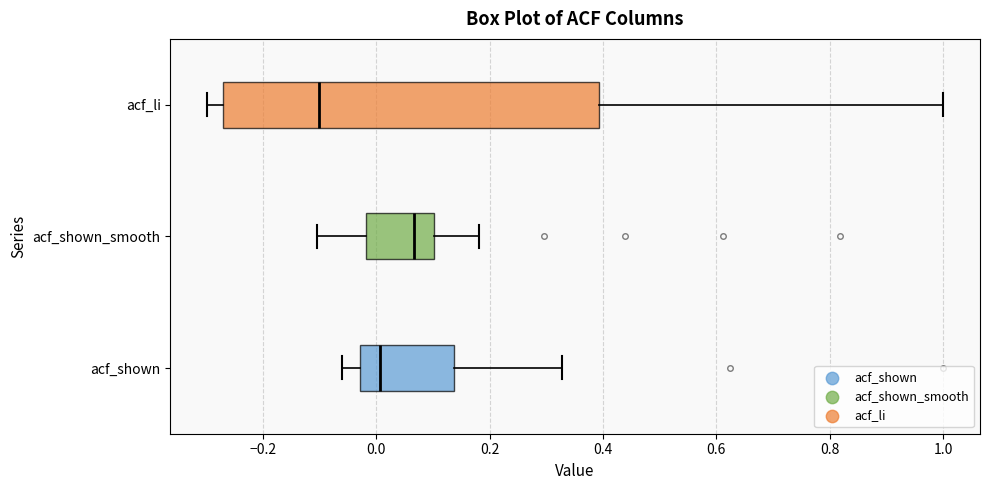

Where is the right edge of the box for acf_shown on the x-axis? The values are not printed on the chart, so give them approximately, as read against the axis.

0.14